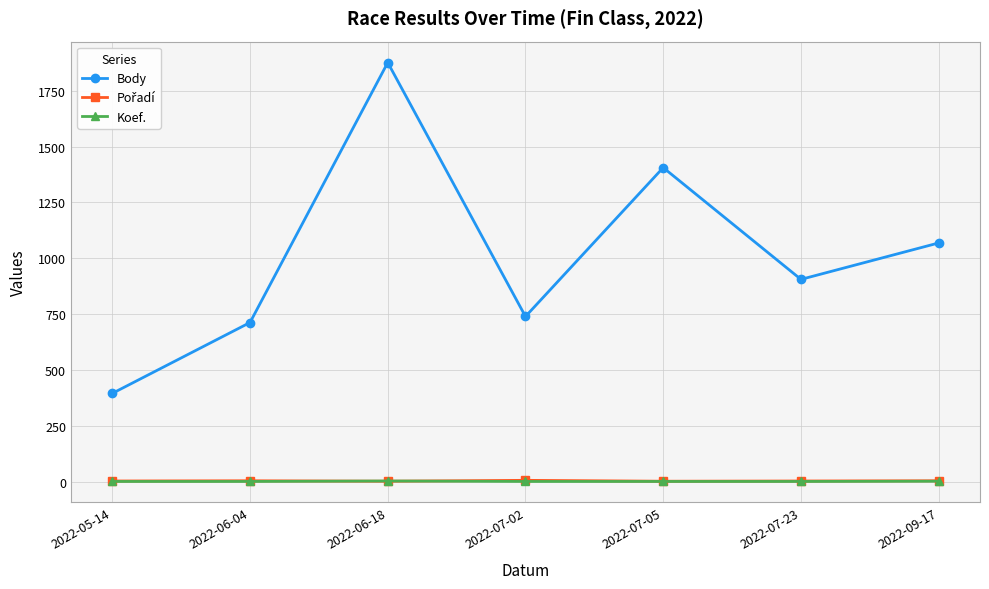

Between 2022-06-04 and 2022-09-17, which series saw the biggest shift?

Body